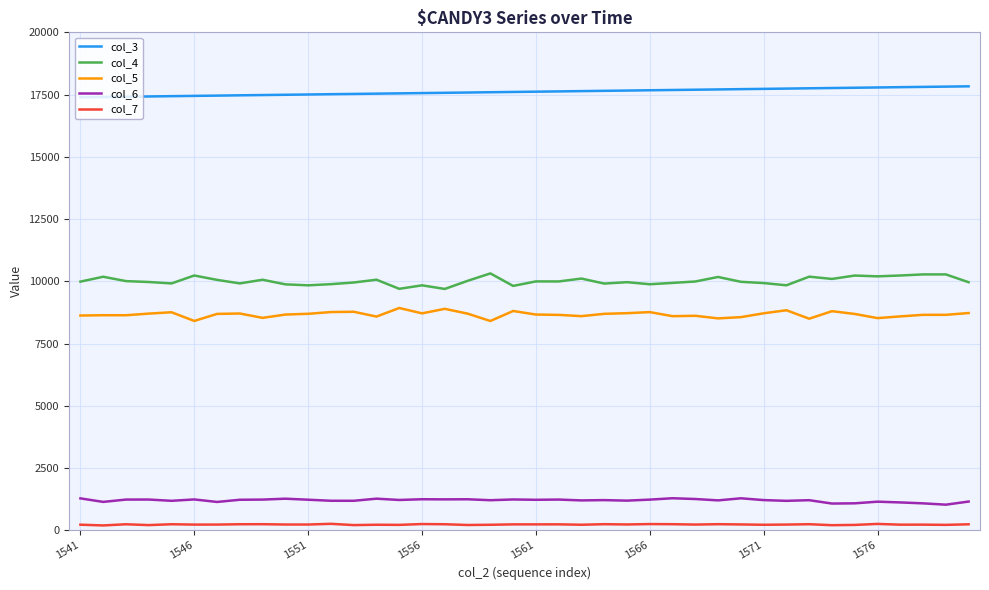

How many categories are shown in the chart?

40